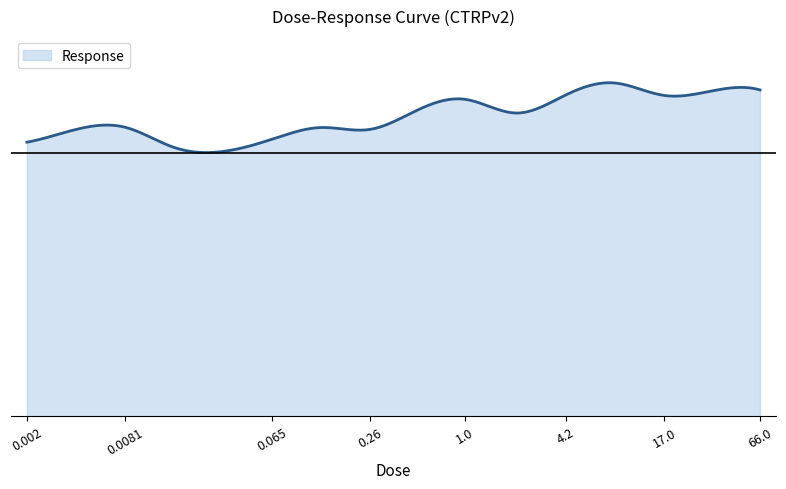

At which category does the chart reach its peak across all series?

8.3